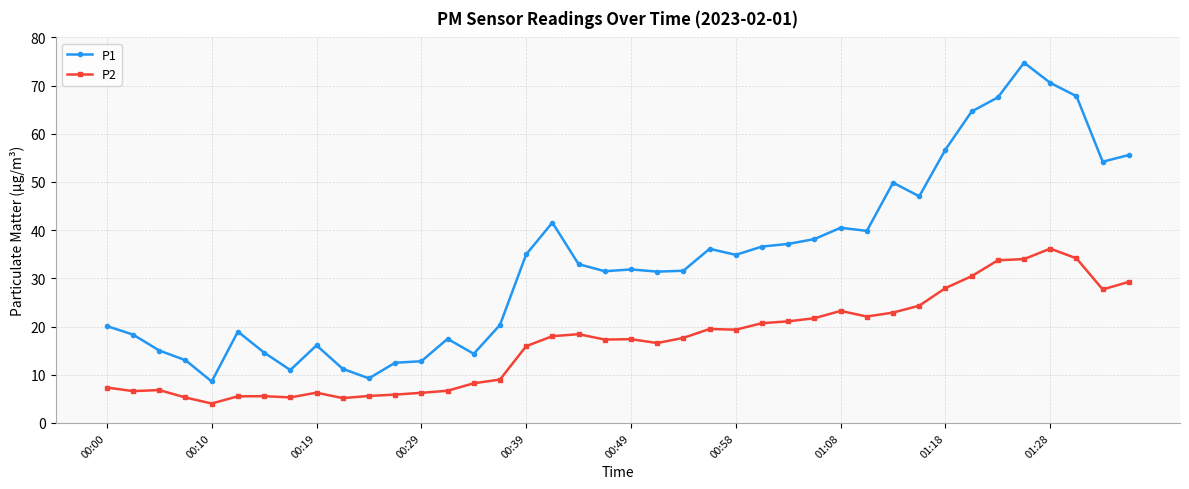

How many distinct data groups are displayed?

2